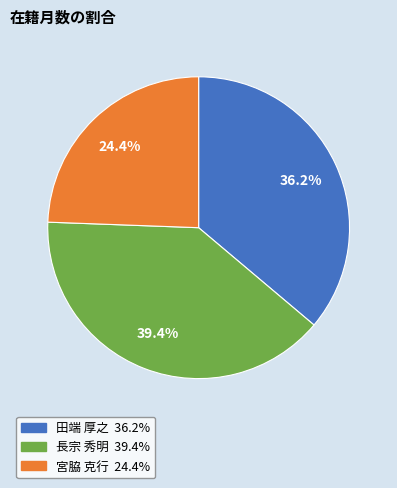

Approximately how many times larger is the value at 田端 厚之 compared to 宮脇 克行?

1.5